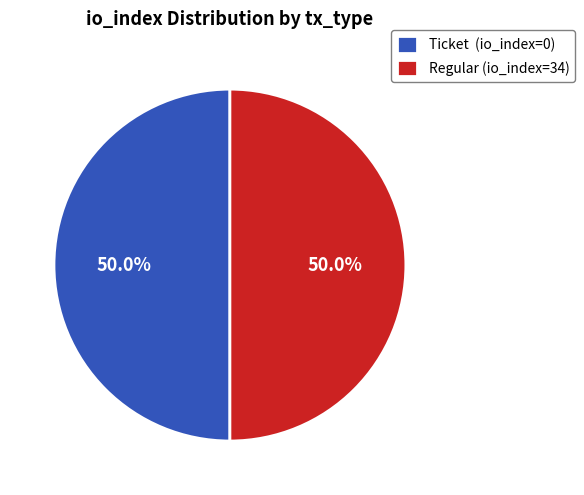

How much of the chart is everything except Ticket (io_index=0)?

50.0%